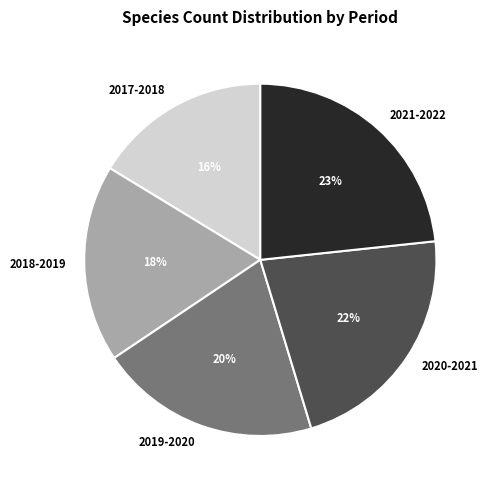

Is the sum of 2017-2018 and 2019-2020 greater than half?

No